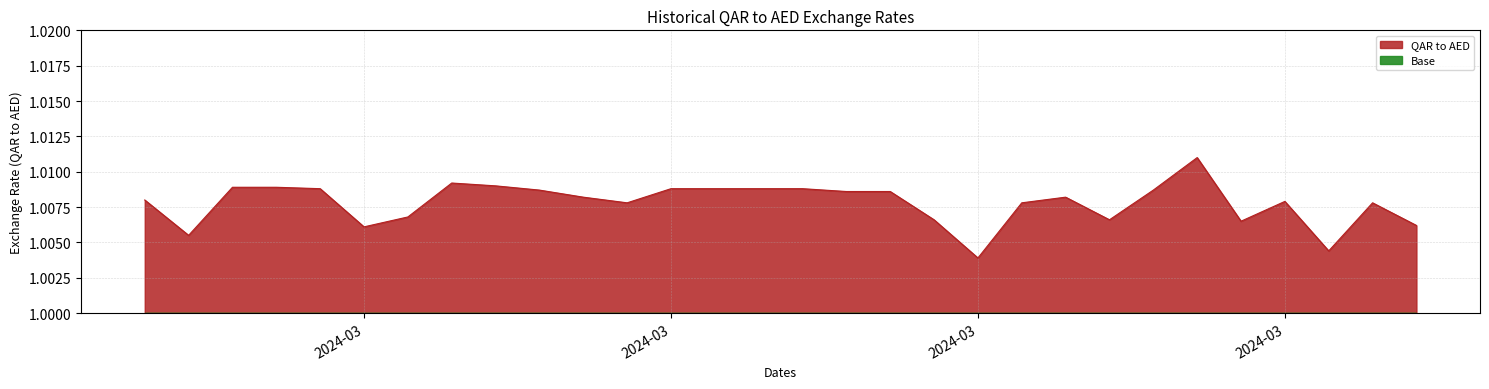

Count the number of categories in the chart.

30